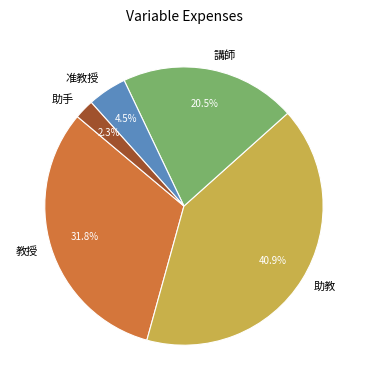

Rank the categories by value from highest to lowest.

助教, 教授, 講師, 准教授, 助手